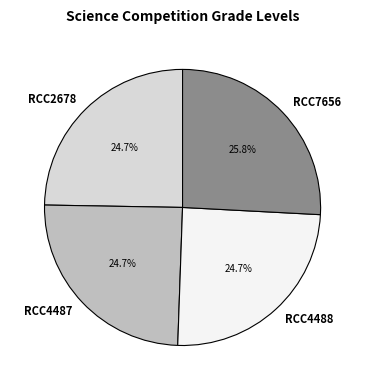

How many slices are in this pie chart?

4